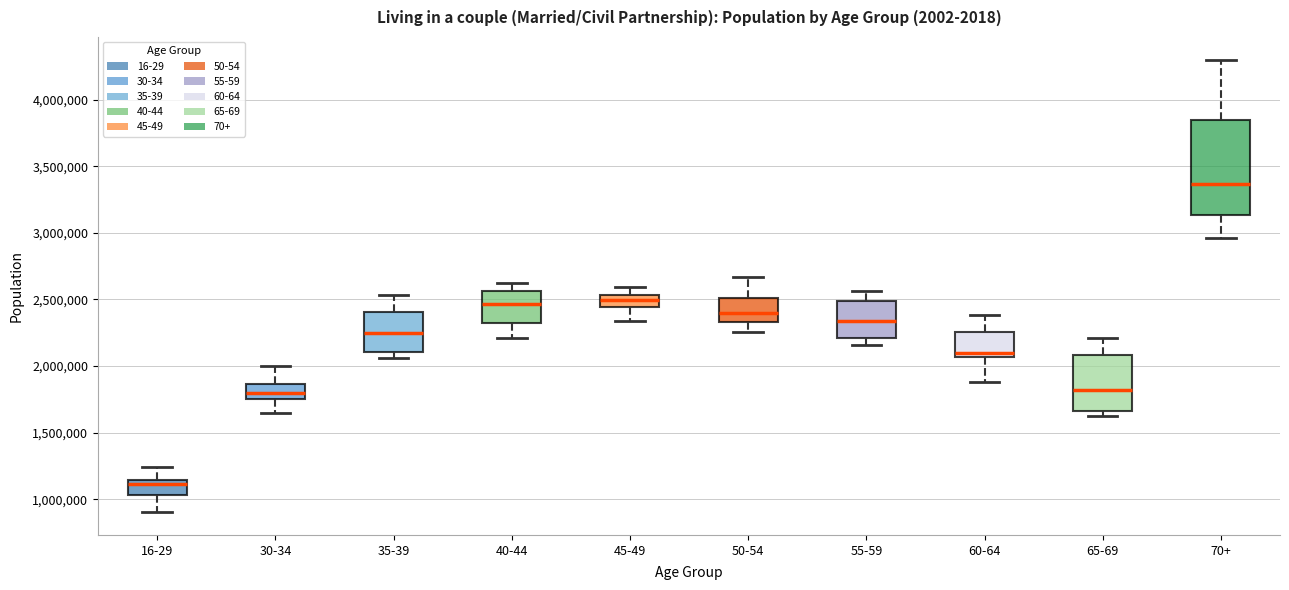

Which box's median line is the highest?

70+